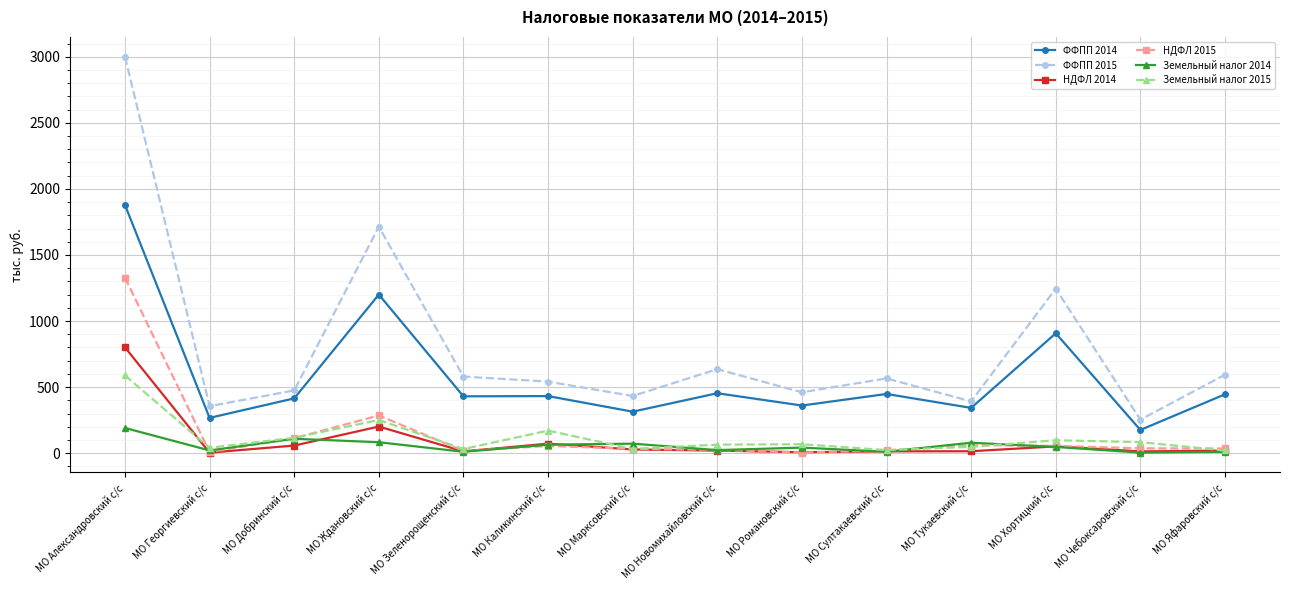

Which series has the largest range (max minus min)?

ФФПП 2015